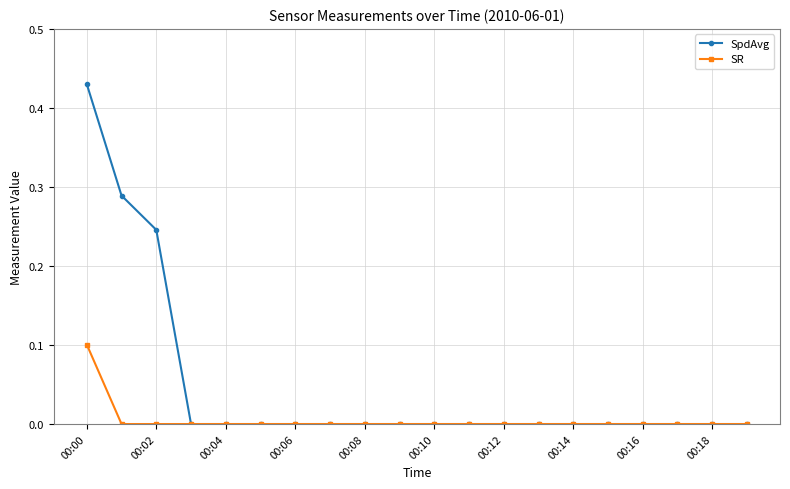

Rank the series by their maximum value, from highest to lowest.

SpdAvg, SR